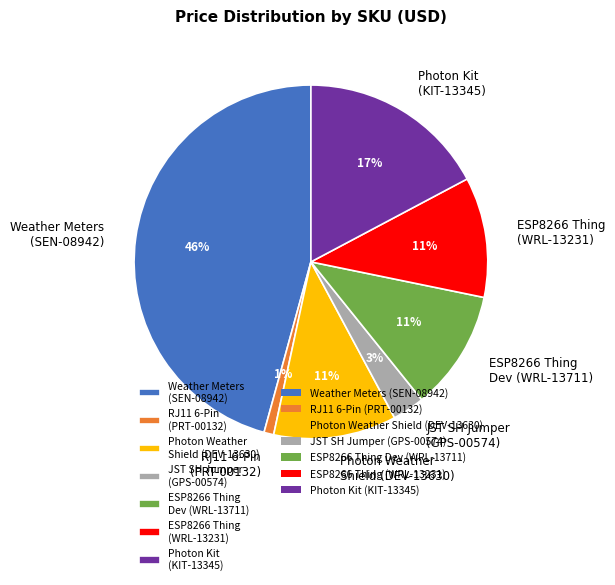

Is it true that Weather Meters (SEN-08942) is 46% of the pie?

True